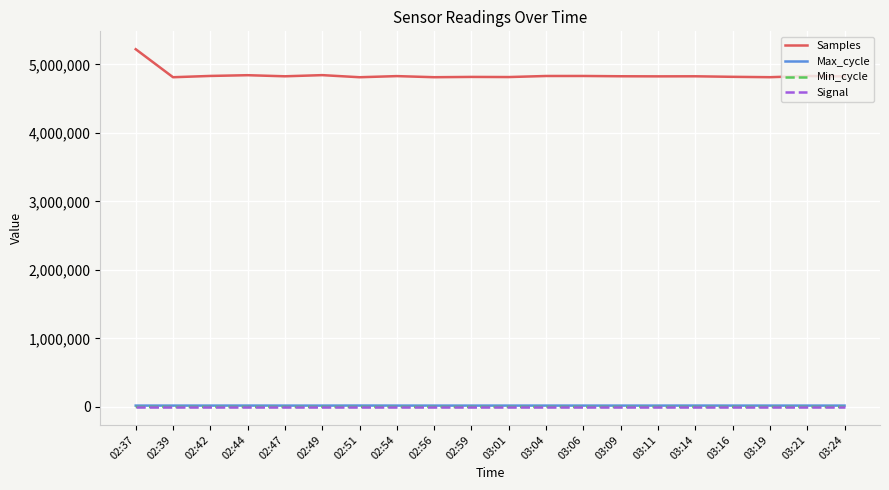

What are all the series names shown in the legend?

Samples, Max_cycle, Min_cycle, Signal